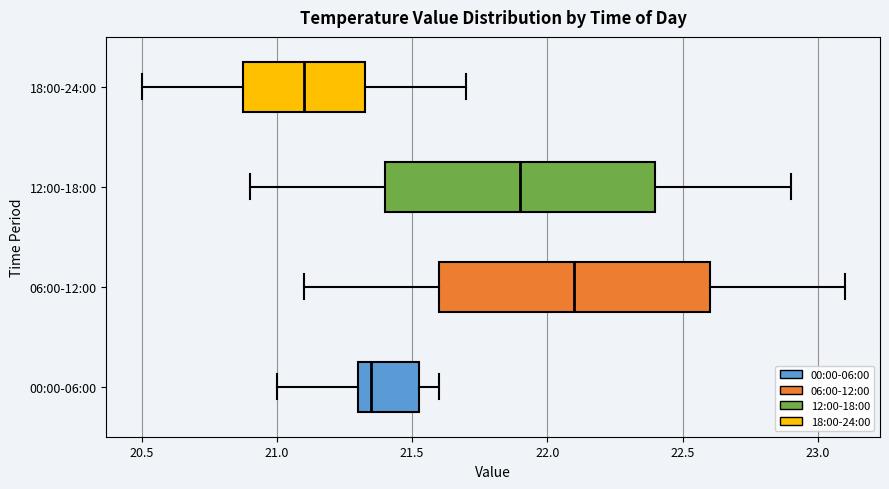

Reading bottom to top, read every box against the x-axis: the position of its median line, the range the box covers, and the ends of its whiskers. The values are not printed on the chart, so give them approximately, as read against the axis.

00:00-06:00: median 21.35, box 21.30 to 21.55, whiskers 21.00 to 21.60
06:00-12:00: median 22.10, box 21.60 to 22.60, whiskers 21.10 to 23.10
12:00-18:00: median 21.90, box 21.40 to 22.40, whiskers 20.90 to 22.90
18:00-24:00: median 21.10, box 20.90 to 21.35, whiskers 20.50 to 21.70